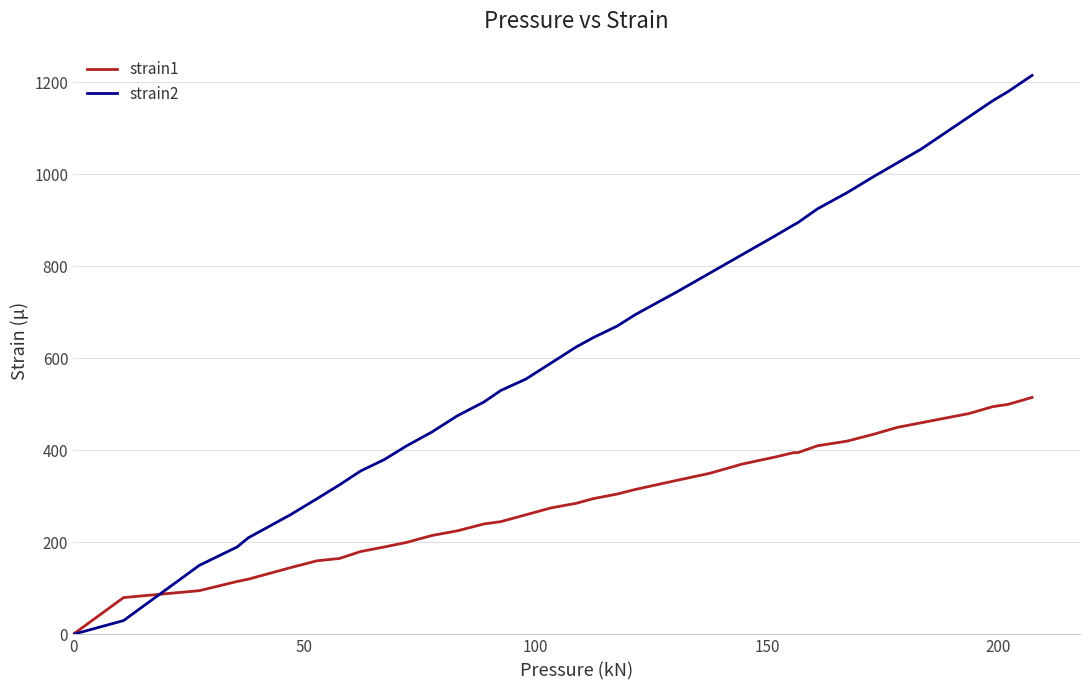

Which series has the largest total across all categories?

strain2